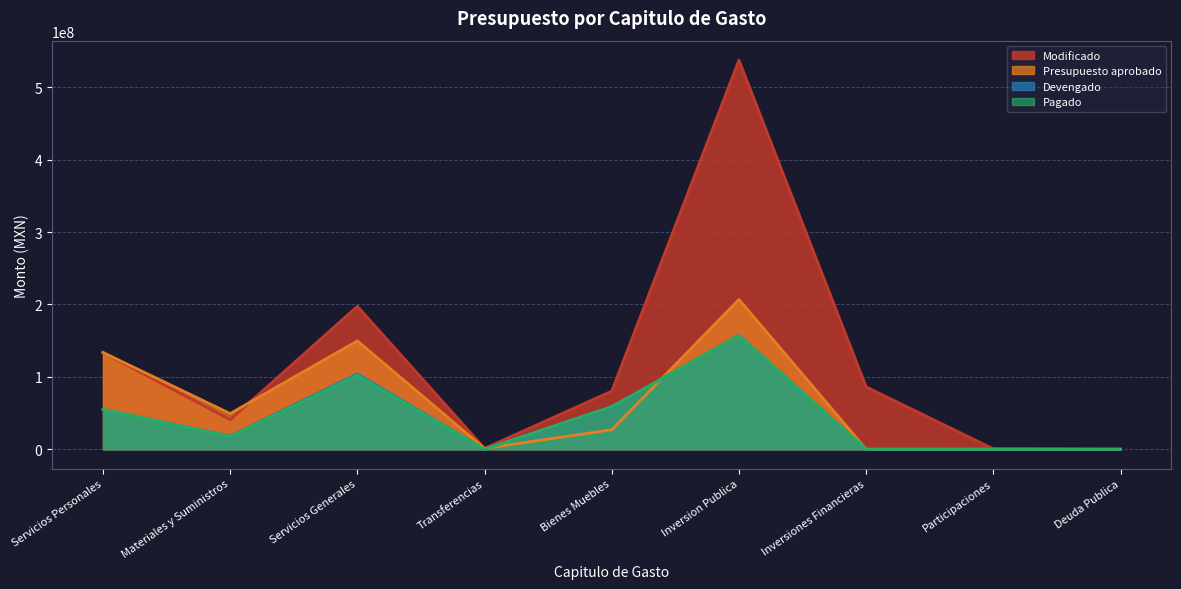

What is the difference between the maximum and minimum values in the Pagado series?

157032417.1